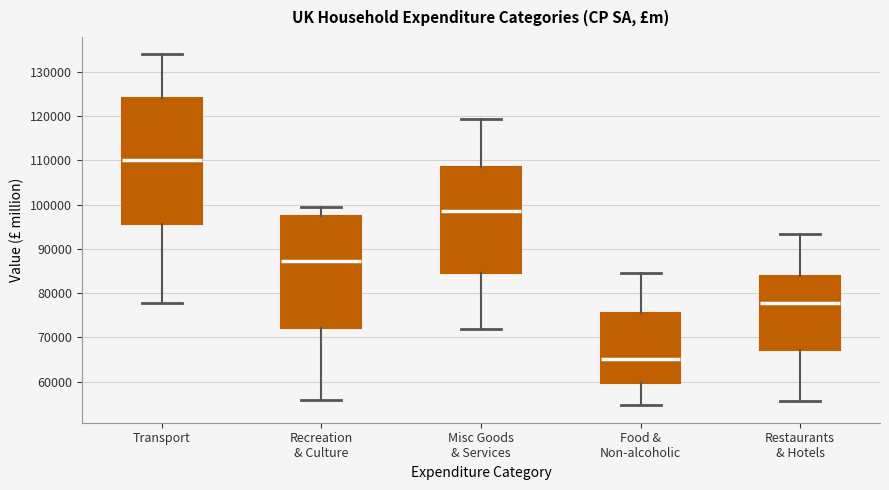

Reading left to right, read every box against the y-axis: the position of its median line, the range the box covers, and the ends of its whiskers. The values are not printed on the chart, so give them approximately, as read against the axis.

Transport: median 110000, box 96000 to 124000, whiskers 78000 to 134000
Recreation & Culture: median 87000, box 72000 to 98000, whiskers 56000 to 100000
Misc Goods & Services: median 99000, box 85000 to 109000, whiskers 72000 to 119000
Food & Non-alcoholic: median 65000, box 60000 to 76000, whiskers 55000 to 85000
Restaurants & Hotels: median 78000, box 67000 to 84000, whiskers 56000 to 93000